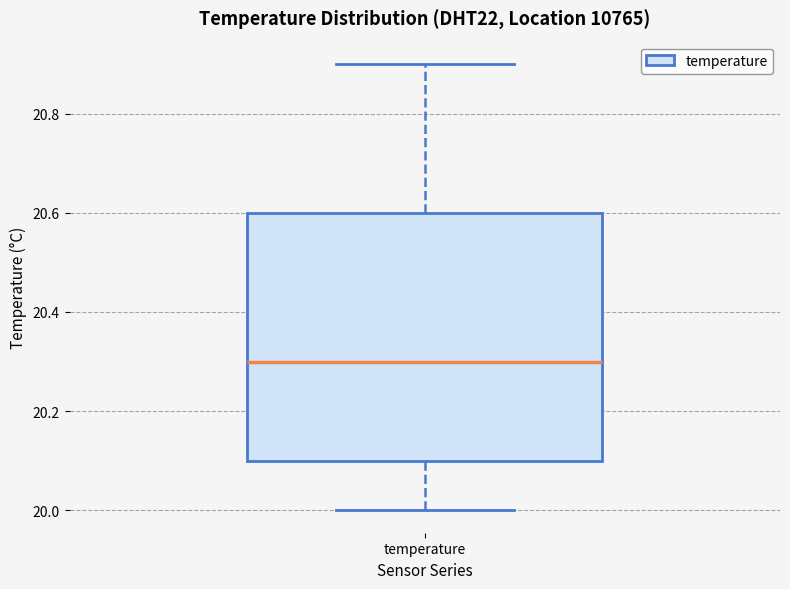

Read this box plot against the y-axis: the position of the median line, the range covered by the box, and the ends of both whiskers. The values are not printed on the chart, so give them approximately, as read against the axis.

median 20.3, box 20.1 to 20.6, whiskers 20.0 to 20.9